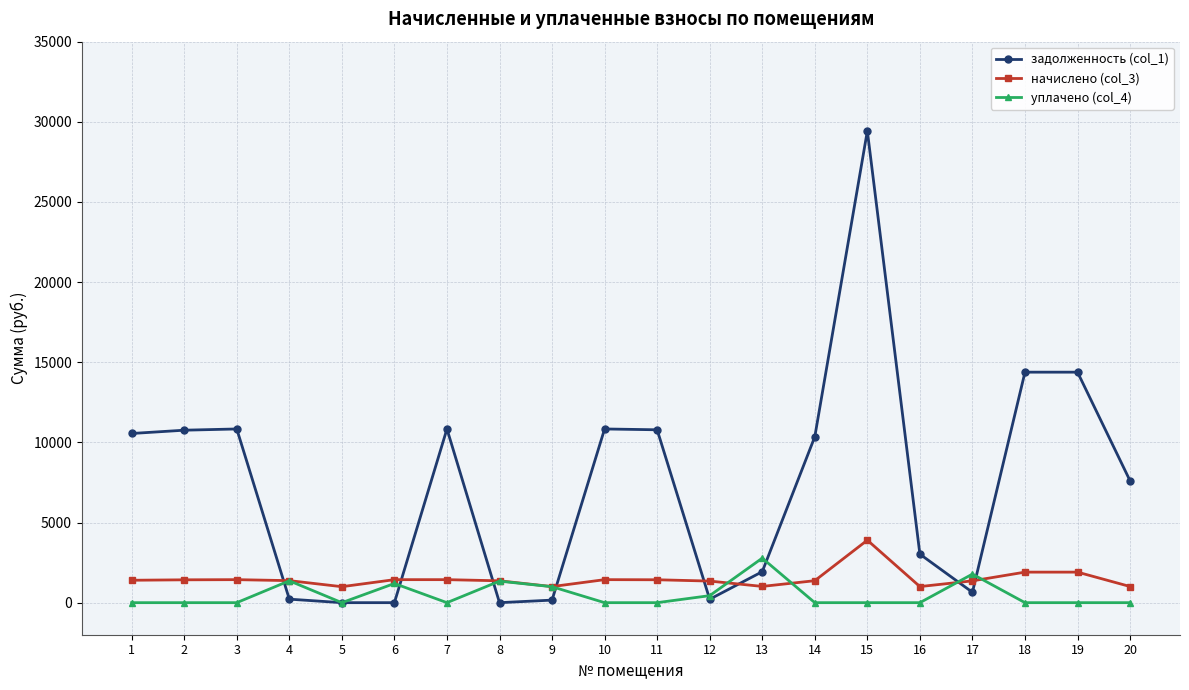

Which series changed the most between 11 and 18?

задолженность (col_1)